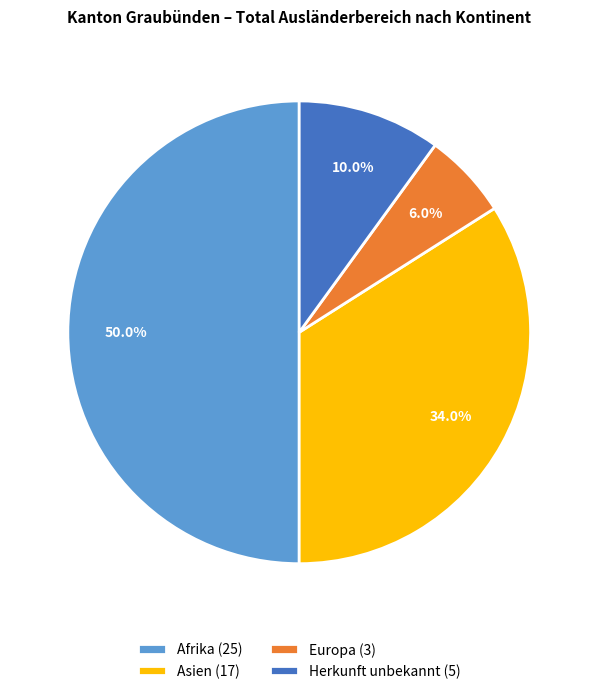

How much of the chart is everything except Afrika (25)?

50.0%